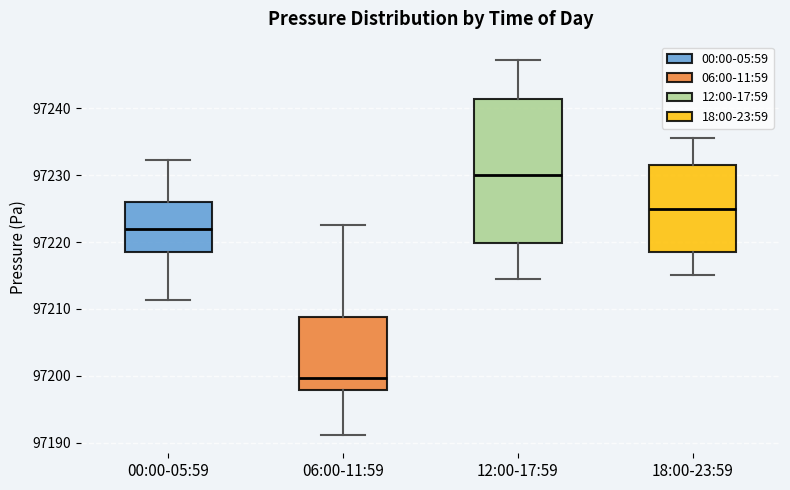

Reading left to right, transcribe this box plot: for each box, give where its median line is, the range the box spans, and where its two whiskers end, as read against the y-axis. The values are not printed on the chart, so give them approximately, as read against the axis.

00:00-05:59: median 97222, box 97218 to 97226, whiskers 97211 to 97232
06:00-11:59: median 97200, box 97198 to 97209, whiskers 97191 to 97223
12:00-17:59: median 97230, box 97220 to 97241, whiskers 97214 to 97247
18:00-23:59: median 97225, box 97219 to 97231, whiskers 97215 to 97236